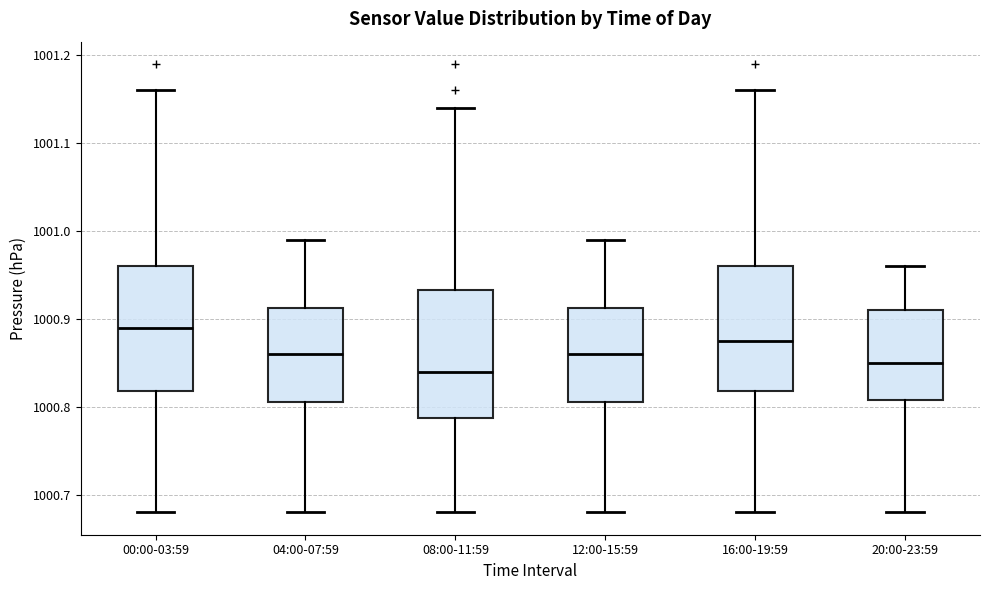

Reading left to right, transcribe this box plot: for each box, give where its median line is, the range the box spans, and where its two whiskers end, as read against the y-axis. The values are not printed on the chart, so give them approximately, as read against the axis.

00:00-03:59: median 1000.89, box 1000.82 to 1000.96, whiskers 1000.68 to 1001.16
04:00-07:59: median 1000.86, box 1000.81 to 1000.91, whiskers 1000.68 to 1000.99
08:00-11:59: median 1000.84, box 1000.79 to 1000.93, whiskers 1000.68 to 1001.14
12:00-15:59: median 1000.86, box 1000.81 to 1000.91, whiskers 1000.68 to 1000.99
16:00-19:59: median 1000.88, box 1000.82 to 1000.96, whiskers 1000.68 to 1001.16
20:00-23:59: median 1000.85, box 1000.81 to 1000.91, whiskers 1000.68 to 1000.96